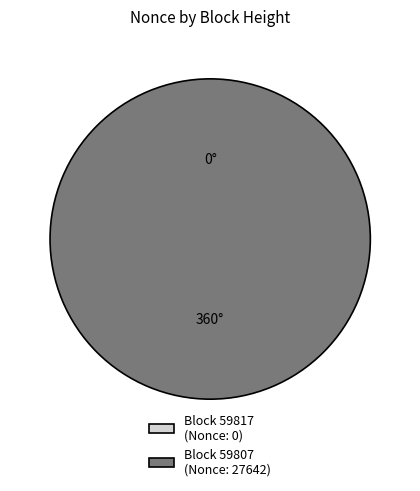

Which slice is the largest?

Block 59807 (Nonce: 27642)